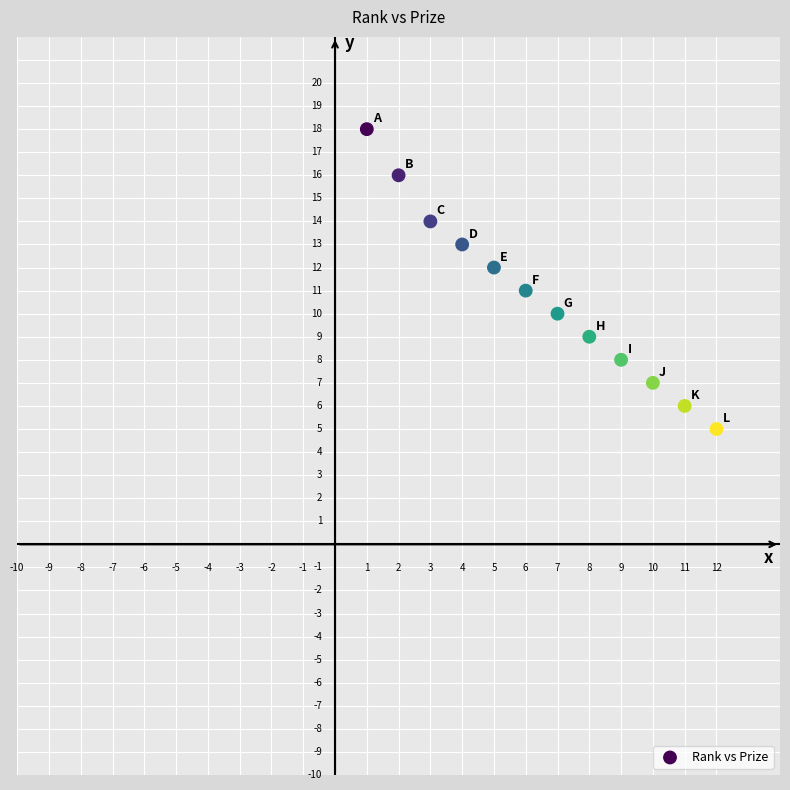

What Y value in the scatter plot is closest to 11?

11